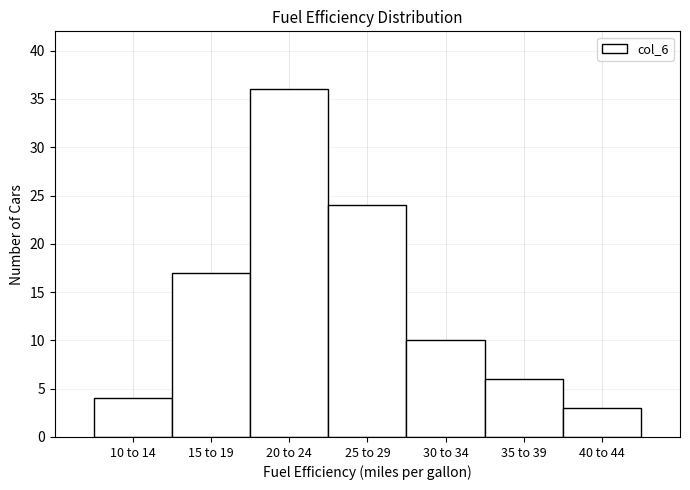

Reading left to right, what are all the values shown in this chart?

10 to 14=4	15 to 19=17	20 to 24=36	25 to 29=24	30 to 34=10	35 to 39=6	40 to 44=3